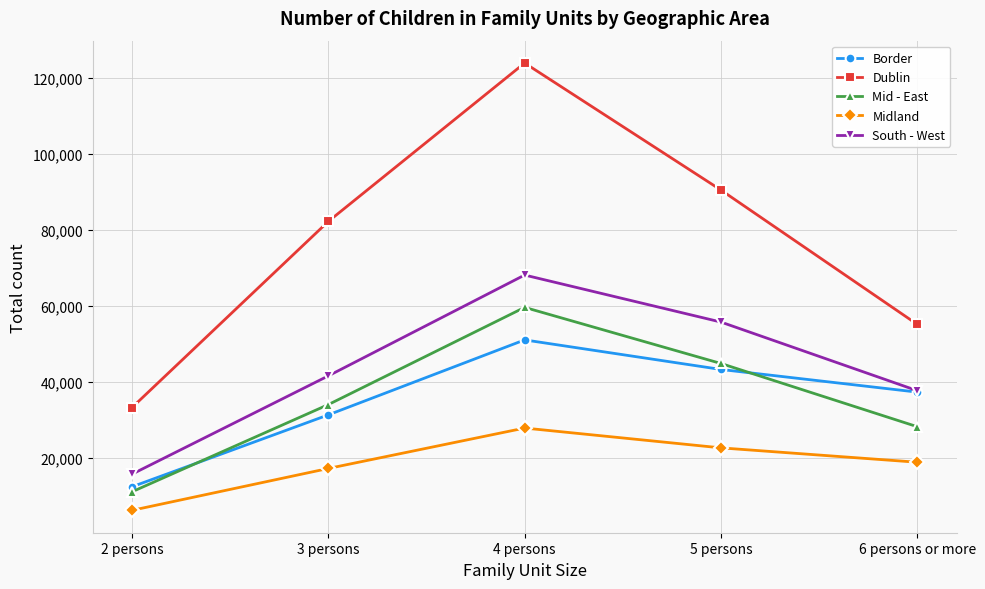

At which category is the sum across all series the highest?

4 persons